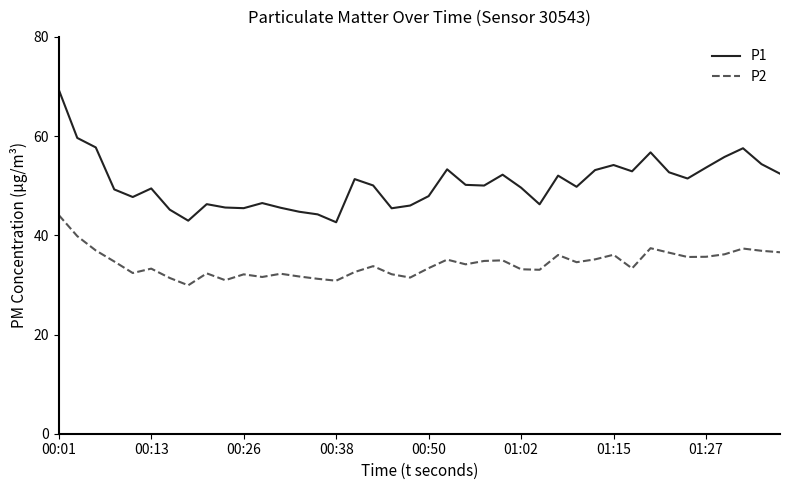

List the series in order of their overall mean, lowest first.

P2, P1